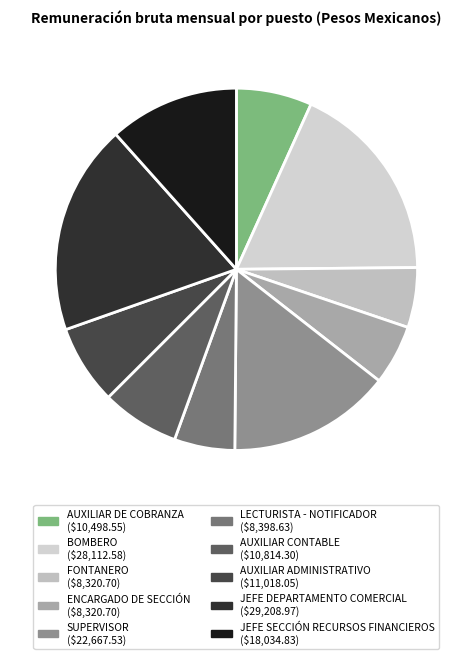

To the nearest percent, what is the difference between the largest and smallest slice percentages?

13%